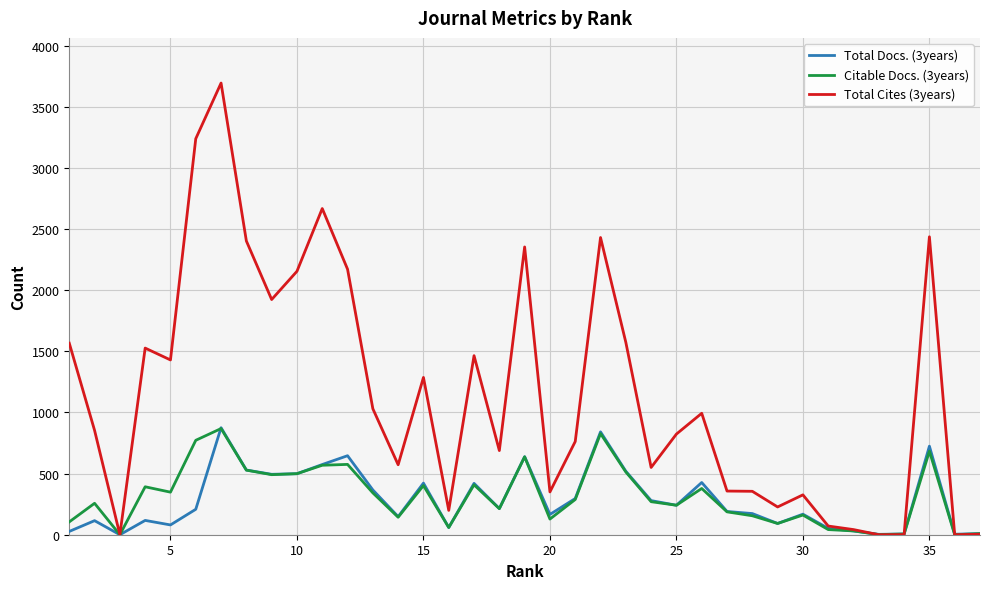

What is the average value of the Citable Docs. (3years) series?

314